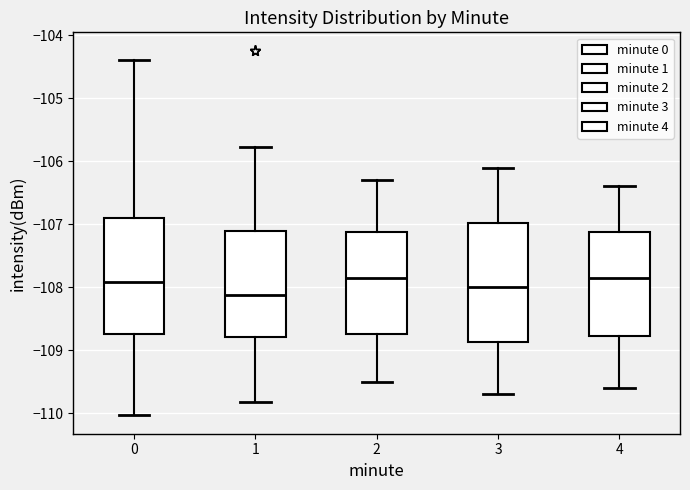

Where is the lower edge of the box at x = 2 on the y-axis? The values are not printed on the chart, so give them approximately, as read against the axis.

-108.7